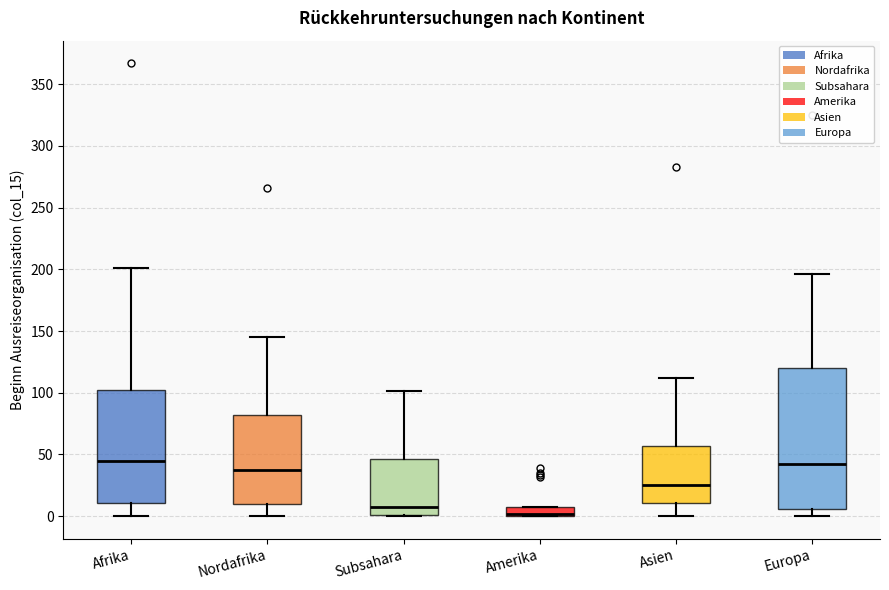

Which box has the lowest median line?

Amerika